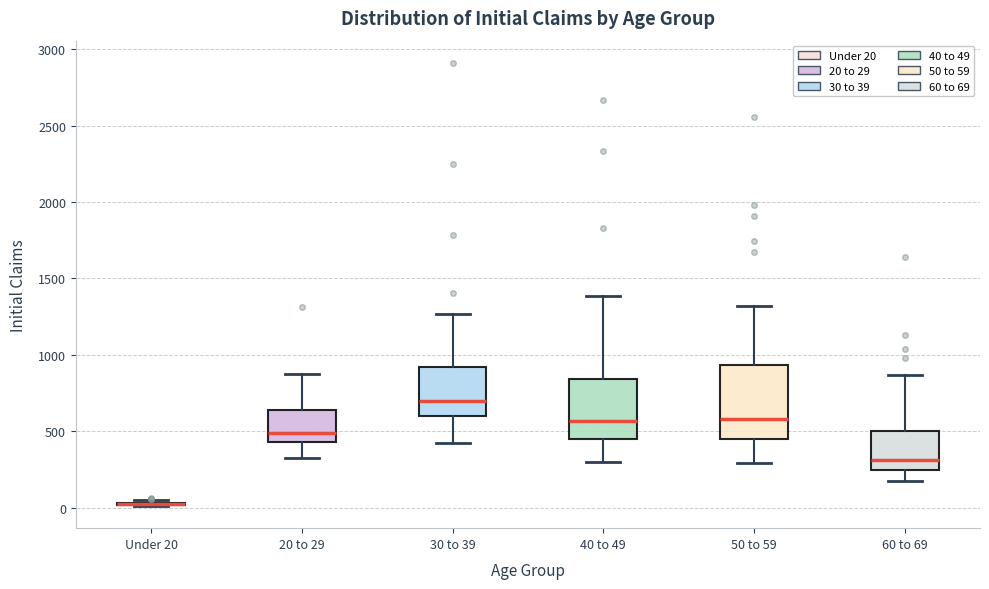

Which box is the tallest, from its lower edge to its upper edge?

50 to 59